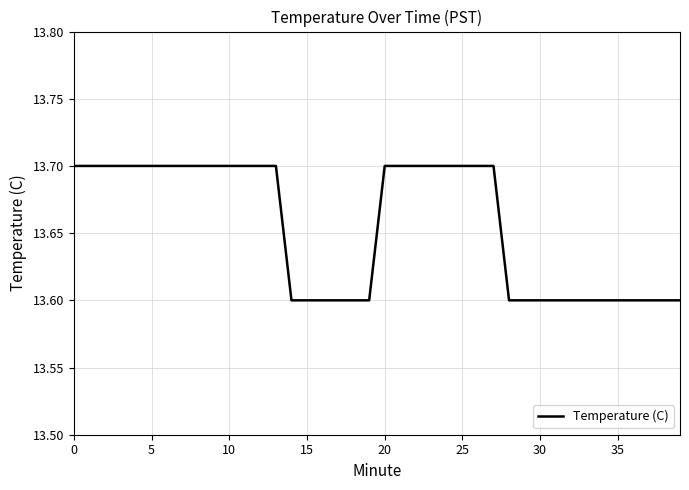

What is the minimum value shown in the chart?

13.6